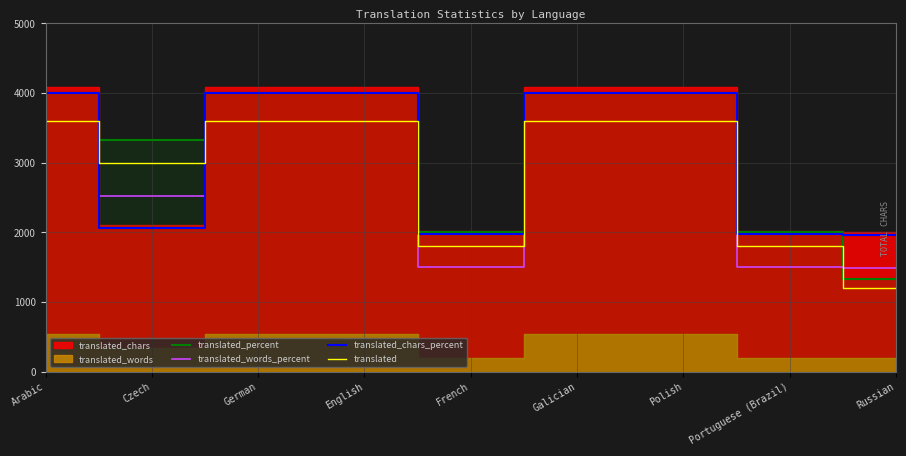

True or false: translated_words_percent has more than 1 points higher than both neighbors.

False